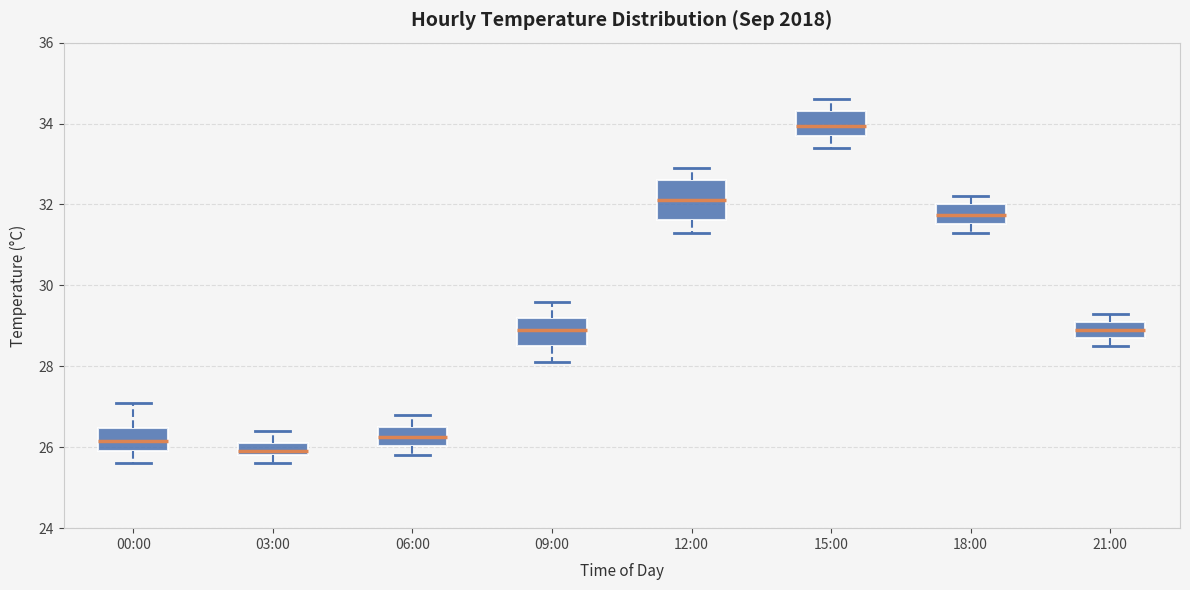

Which box is the tallest, from its lower edge to its upper edge?

12:00